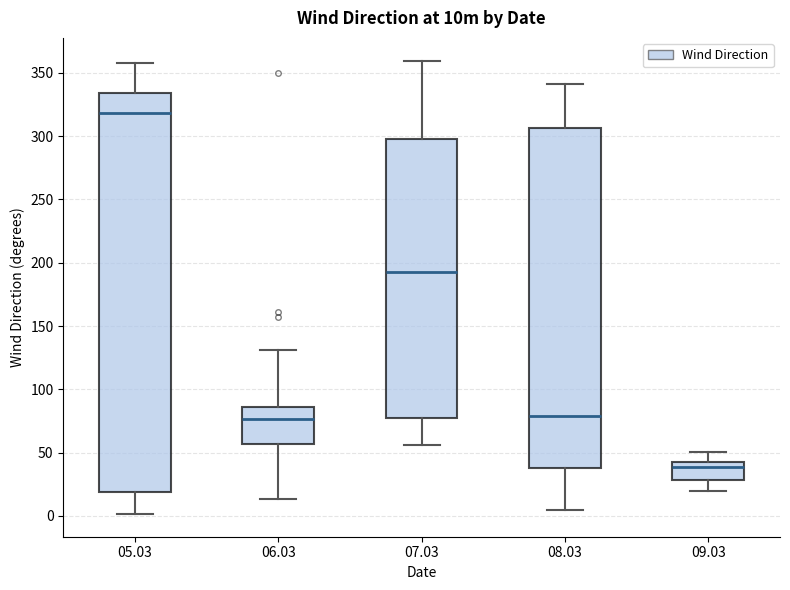

Reading left to right, transcribe this box plot: for each box, give where its median line is, the range the box spans, and where its two whiskers end, as read against the y-axis. The values are not printed on the chart, so give them approximately, as read against the axis.

05.03: median 320, box 20 to 335, whiskers 0 to 360
06.03: median 75, box 55 to 85, whiskers 15 to 130
07.03: median 195, box 75 to 300, whiskers 55 to 360
08.03: median 80, box 40 to 305, whiskers 5 to 340
09.03: median 40 (just below the box's upper edge), box 30 to 40, whiskers 20 to 50